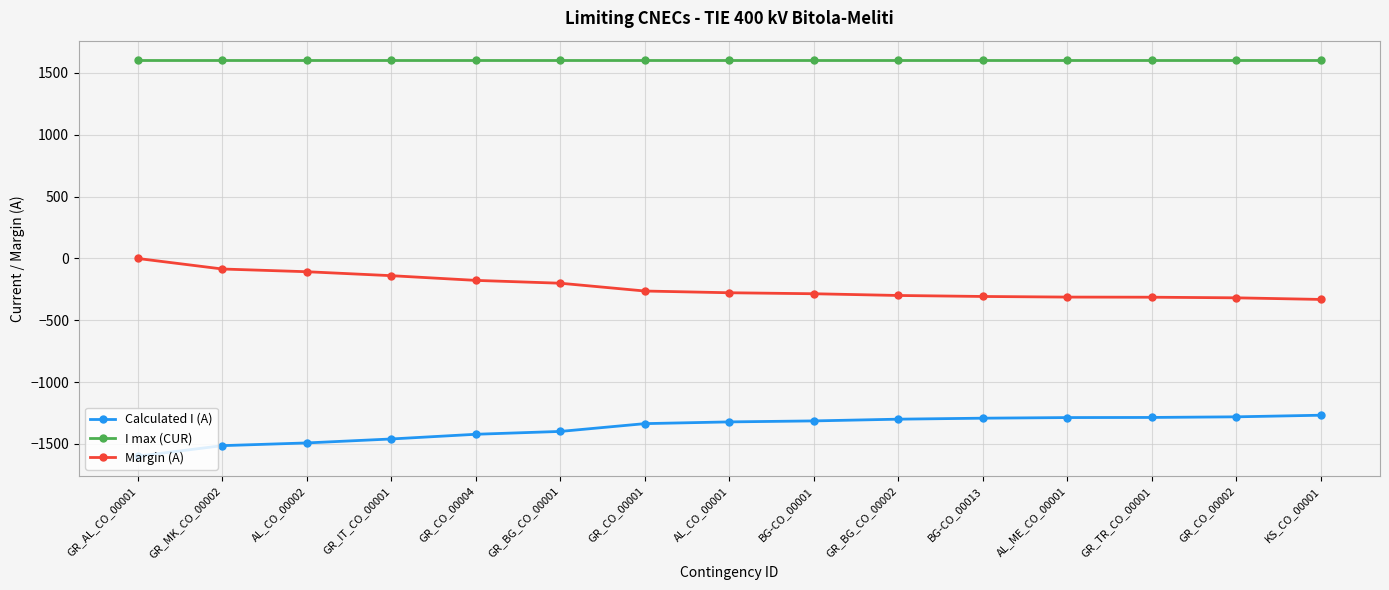

What position from the left is BG-CO_00001?

9